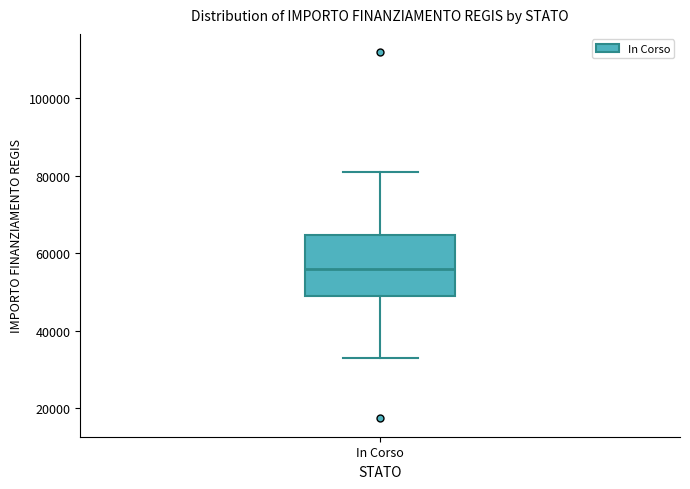

Where does the upper whisker of the box for In Corso end on the y-axis? The values are not printed on the chart, so give them approximately, as read against the axis.

80000